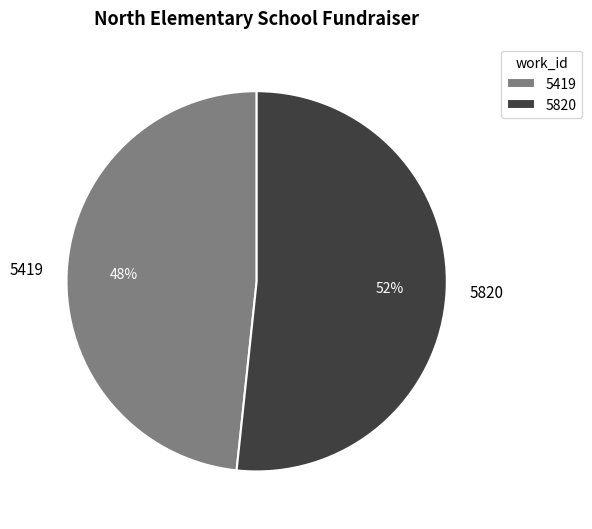

What percentage is the 5820 slice, to the nearest percent?

52%